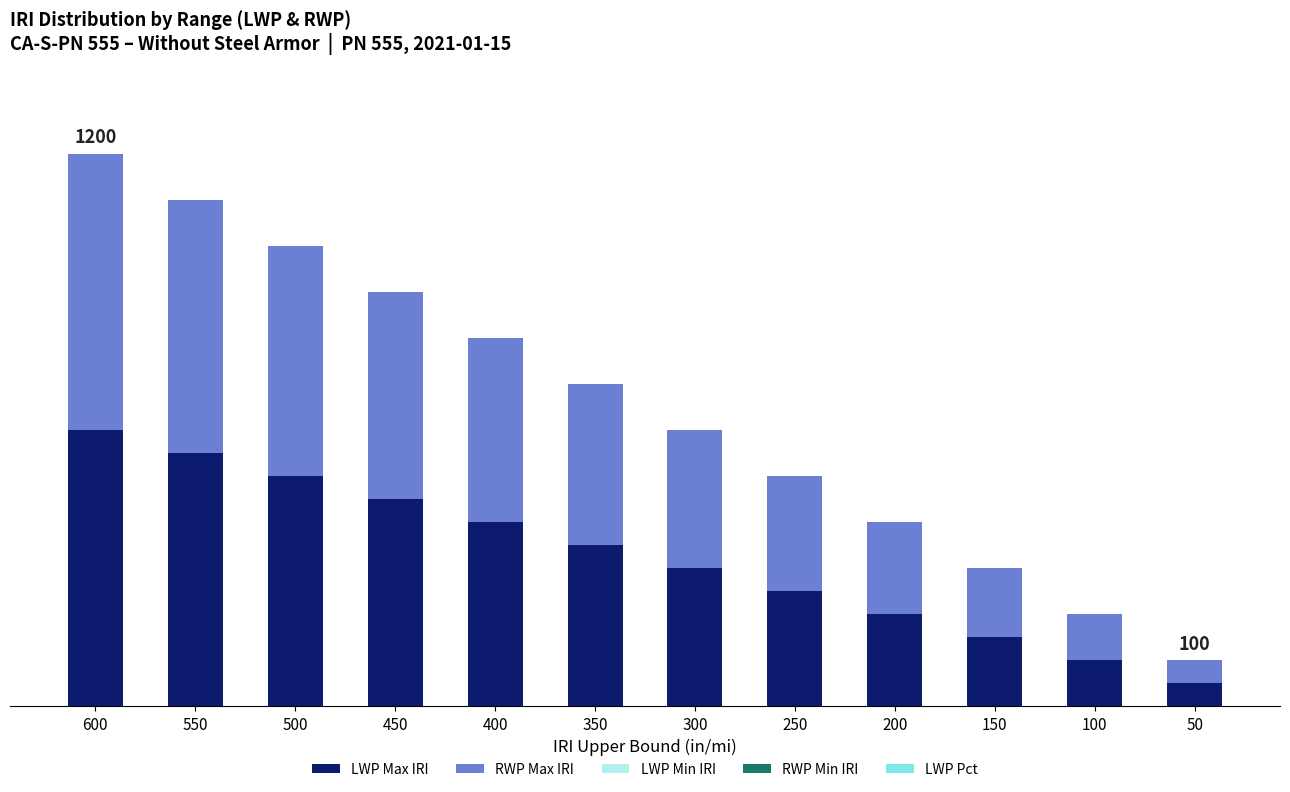

Are the bars grouped side by side (vs. stacked)?

No